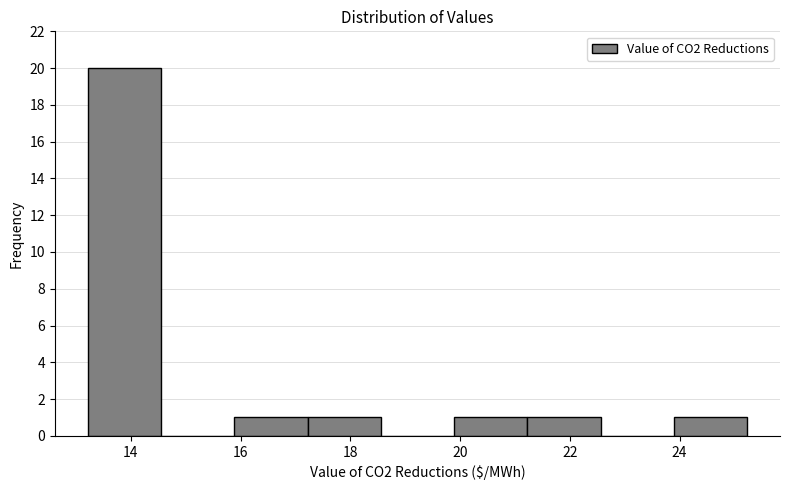

Reading left to right, transcribe this chart: for each bar, give the range it covers on the x-axis and its height. Neither the bar edges nor the heights are printed on the chart, so give them approximately, as read against the axes.

13.2 to 14.6: 20
14.6 to 15.8: 0
15.8 to 17.2: 1
17.2 to 18.6: 1
18.6 to 19.8: 0
19.8 to 21.2: 1
21.2 to 22.6: 1
22.6 to 23.8: 0
23.8 to 25.2: 1